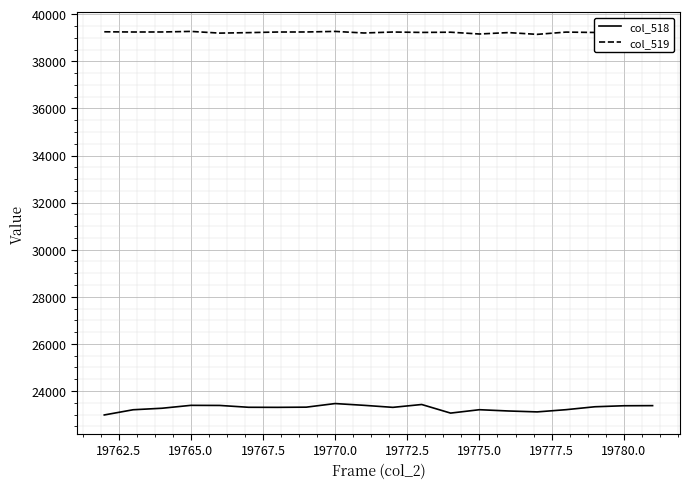

What is the maximum value shown in the chart?

39268